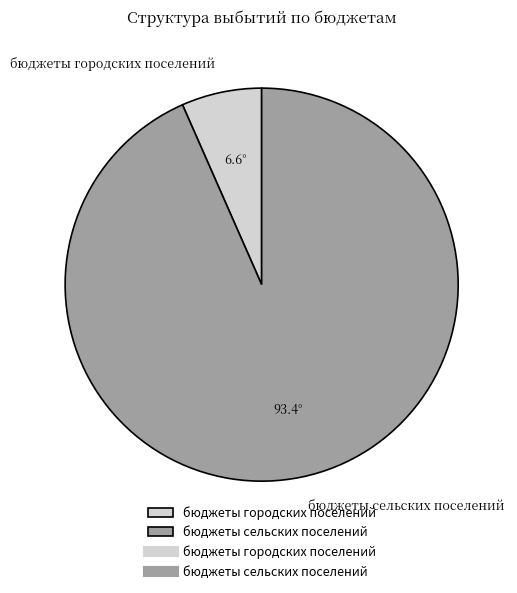

Which has a higher value, бюджеты сельских поселений or бюджеты городских поселений?

бюджеты сельских поселений